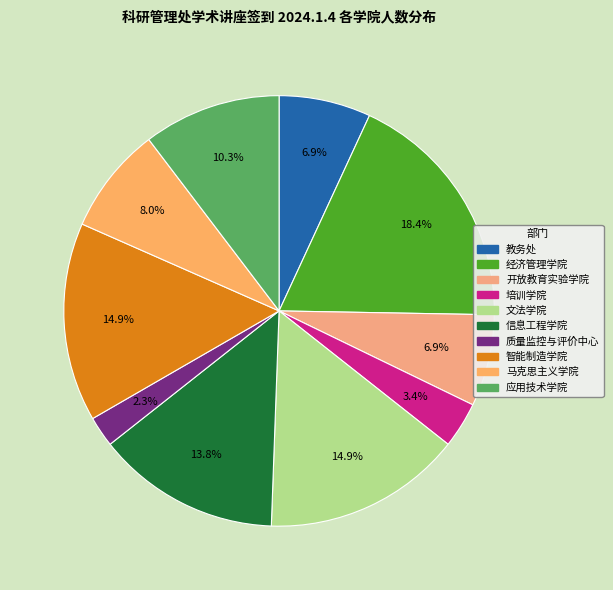

The 应用技术学院 slice represents 1% of the pie. True or false?

False